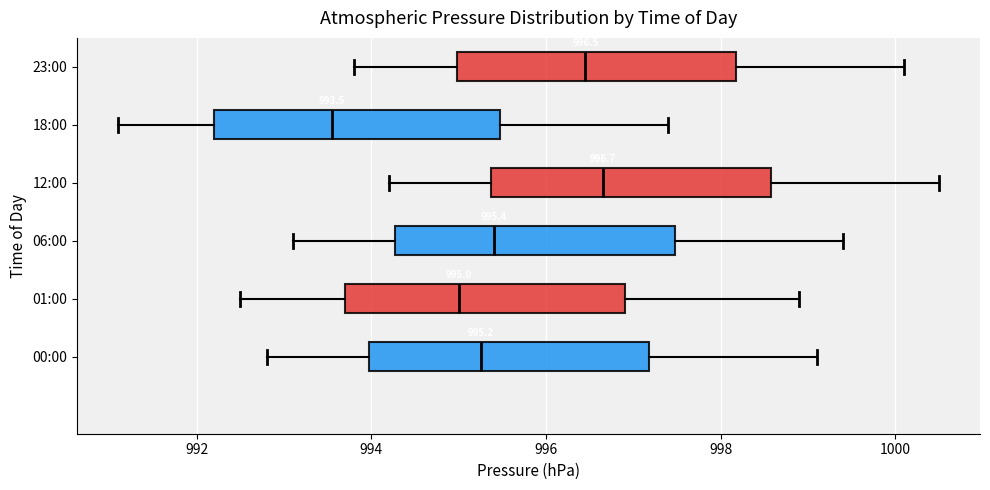

Which box's median line is the furthest to the right?

12:00